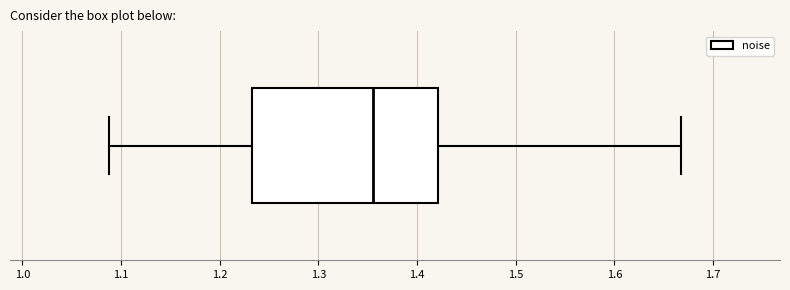

Where does the median line of the box sit on the x-axis? The values are not printed on the chart, so give them approximately, as read against the axis.

1.36